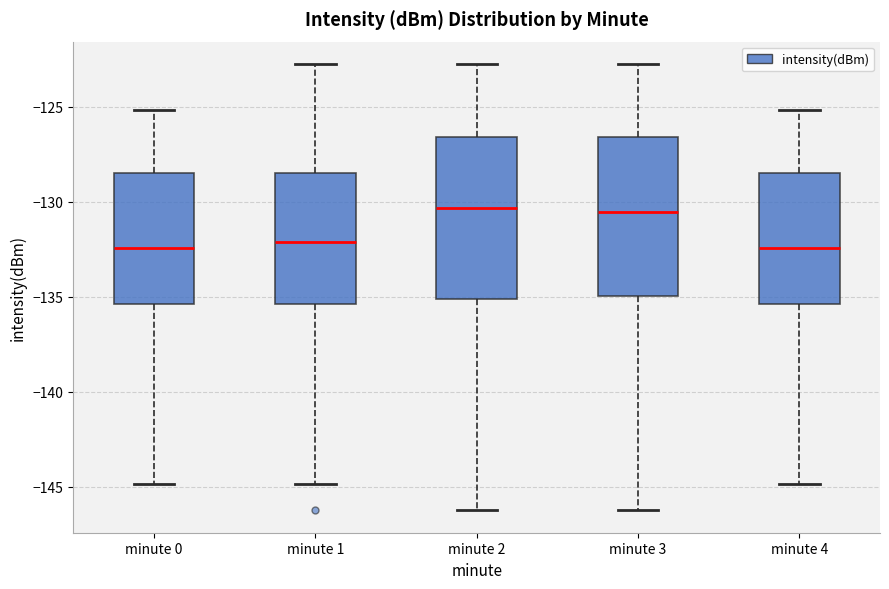

Reading left to right, transcribe this box plot: for each box, give where its median line is, the range the box spans, and where its two whiskers end, as read against the y-axis. The values are not printed on the chart, so give them approximately, as read against the axis.

minute 0: median -132.5, box -135.5 to -128.5, whiskers -145.0 to -125.0
minute 1: median -132.0, box -135.5 to -128.5, whiskers -145.0 to -122.5
minute 2: median -130.5, box -135.0 to -126.5, whiskers -146.0 to -122.5
minute 3: median -130.5, box -135.0 to -126.5, whiskers -146.0 to -122.5
minute 4: median -132.5, box -135.5 to -128.5, whiskers -145.0 to -125.0